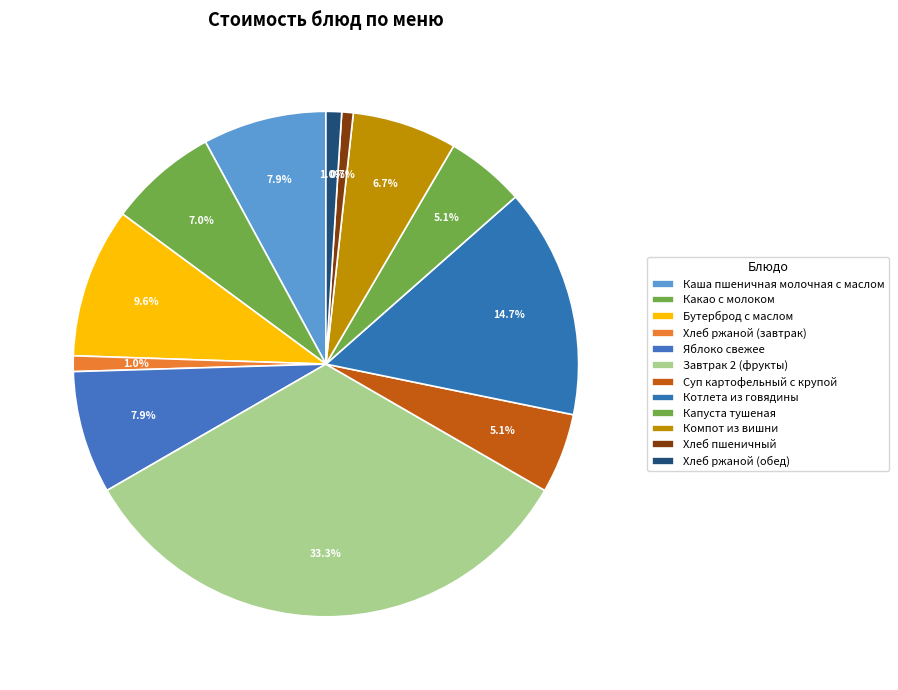

Count the number of slices in the pie.

12